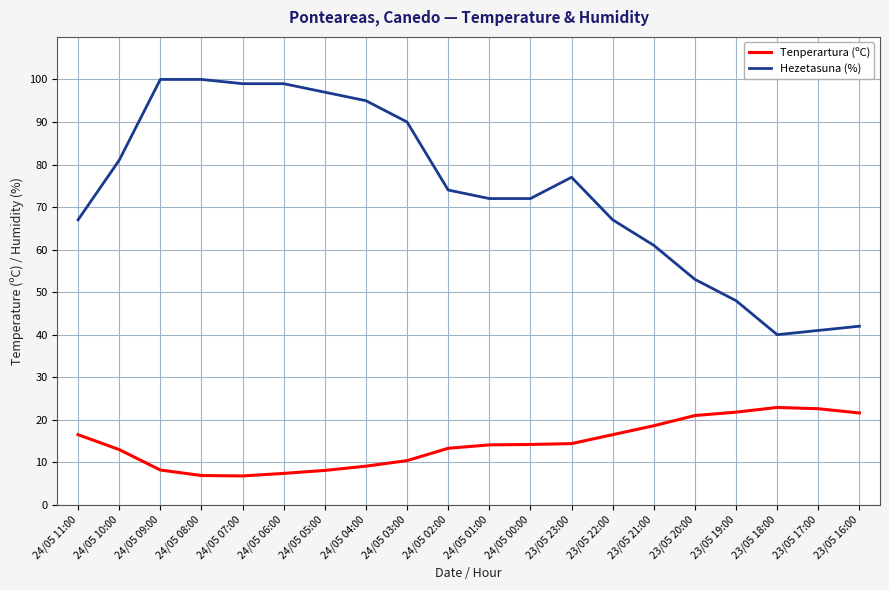

The Tenperartura (ºC) series shows 3.0 at 24/05 07:00. True or false?

False